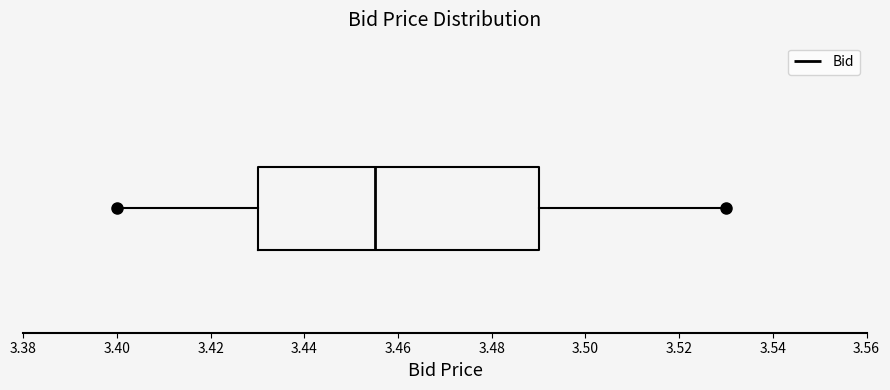

Read this box plot against the x-axis: the position of the median line, the range covered by the box, and the ends of both whiskers. The values are not printed on the chart, so give them approximately, as read against the axis.

median 3.456, box 3.430 to 3.490, whiskers 3.400 to 3.530